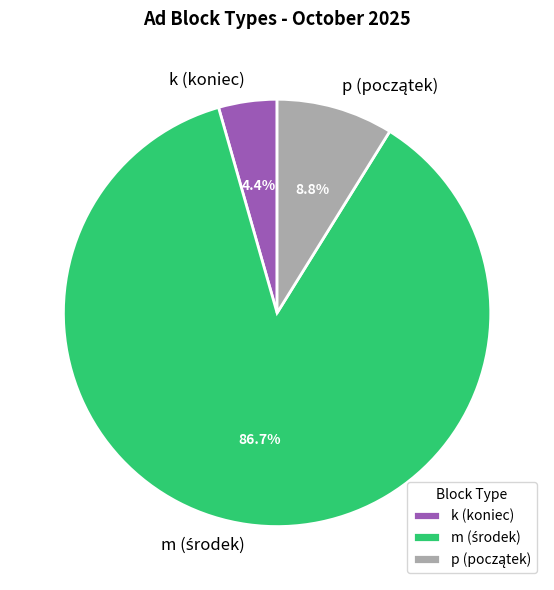

How many slices are in this pie chart?

3